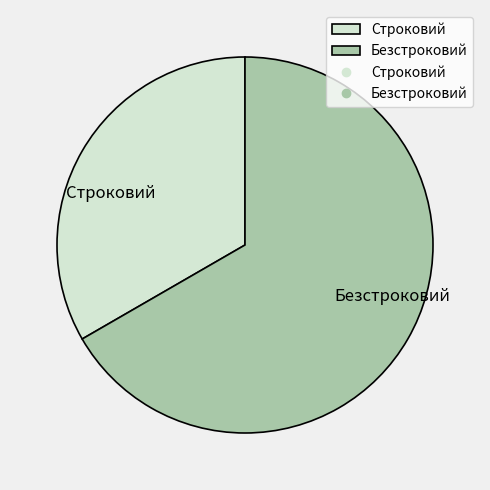

Is it true that Безстроковий is 58% of the pie?

False